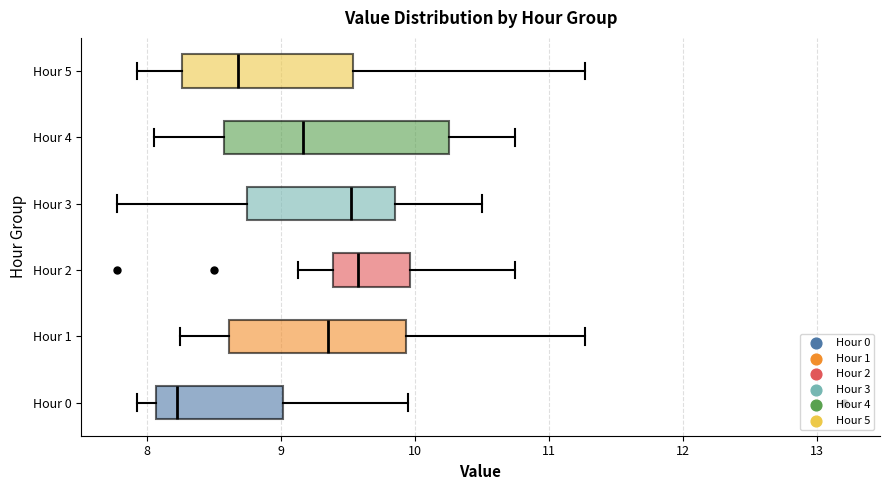

Which box is the widest, from its left edge to its right edge?

Hour 4